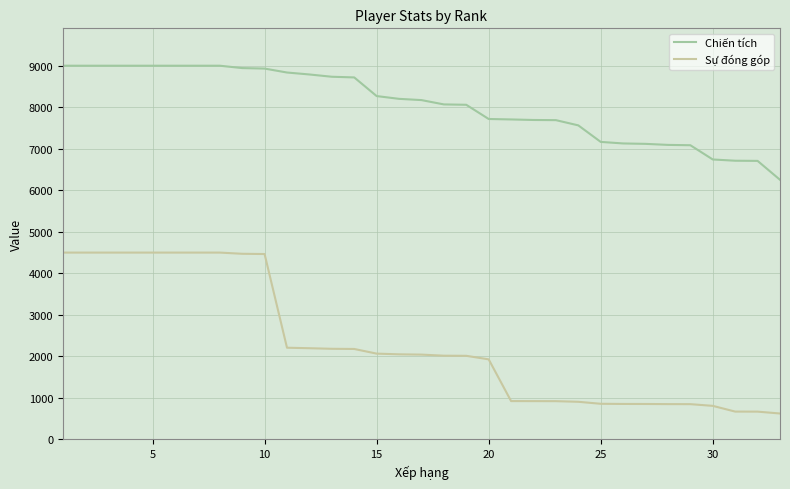

Which series has the widest spread of values?

Sự đóng góp